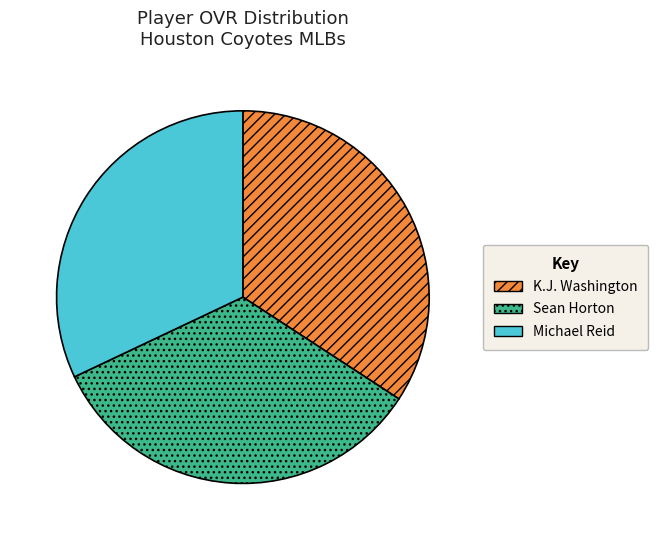

What is the smallest slice in the pie chart?

Michael Reid